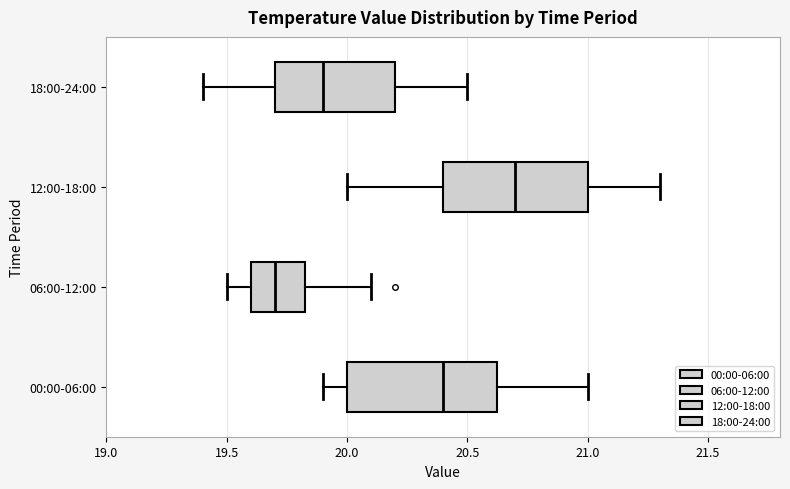

Reading bottom to top, read every box against the x-axis: the position of its median line, the range the box covers, and the ends of its whiskers. The values are not printed on the chart, so give them approximately, as read against the axis.

00:00-06:00: median 20.40, box 20.00 to 20.65, whiskers 19.90 to 21.00
06:00-12:00: median 19.70, box 19.60 to 19.85, whiskers 19.50 to 20.10
12:00-18:00: median 20.70, box 20.40 to 21.00, whiskers 20.00 to 21.30
18:00-24:00: median 19.90, box 19.70 to 20.20, whiskers 19.40 to 20.50